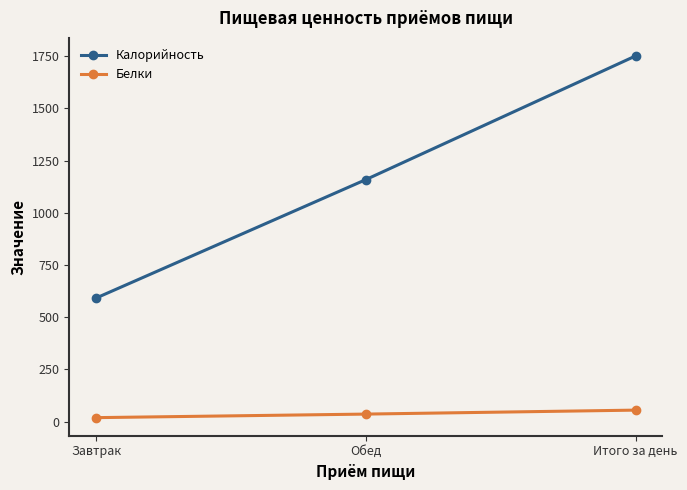

Between Завтрак and Обед, which series saw the biggest shift?

Калорийность